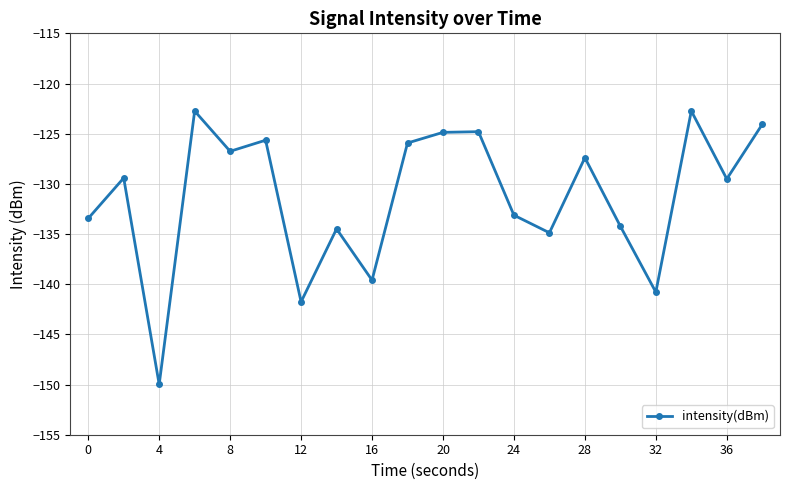

Does the chart have visible grid lines?

Yes